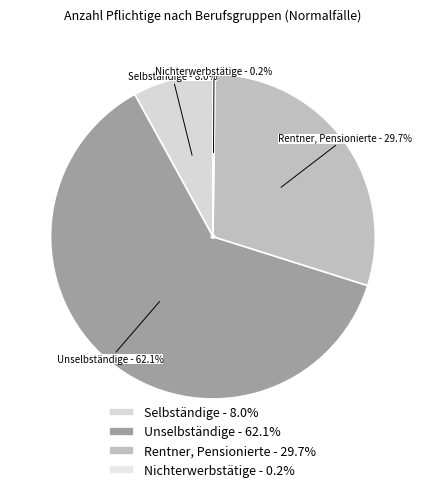

What percentage is NOT represented by Unselbständige - 62.1%?

37.9%